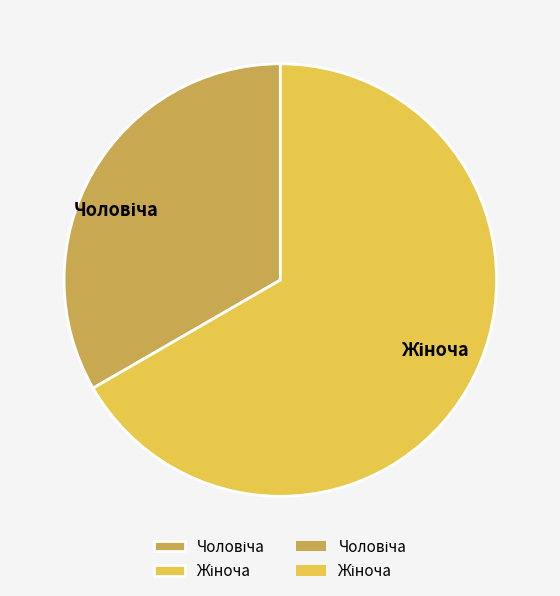

Is there any slice that represents more than half of the pie?

Yes